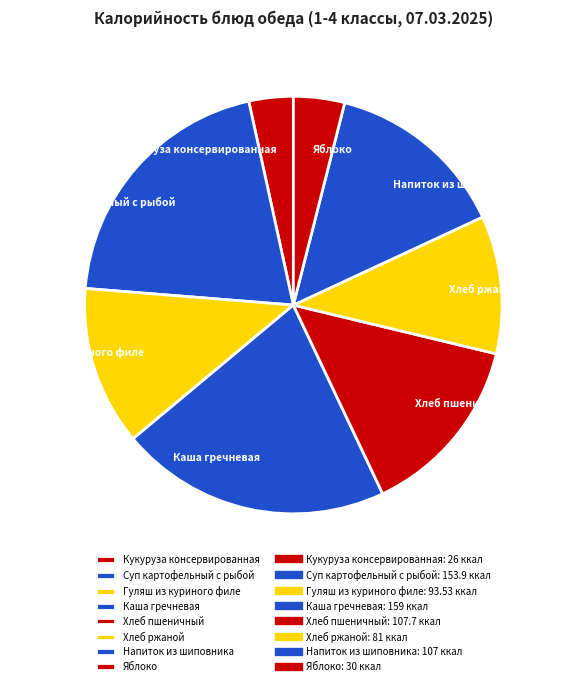

What is the ratio of the value at Каша гречневая to the value at Гуляш из куриного филе?

1.7